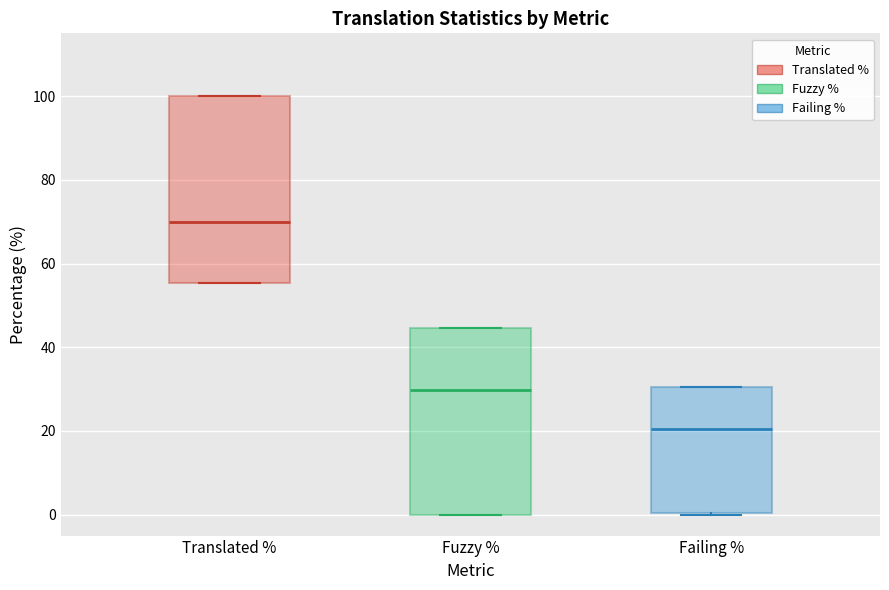

Where is the lower edge of the box for Fuzzy % on the y-axis? The values are not printed on the chart, so give them approximately, as read against the axis.

0